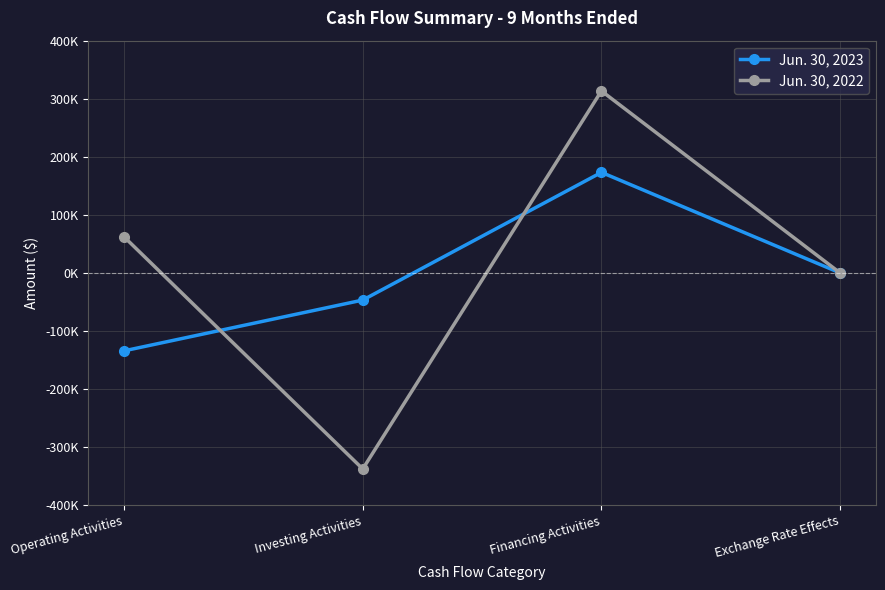

What are all the series names shown in the legend?

Jun. 30, 2023, Jun. 30, 2022